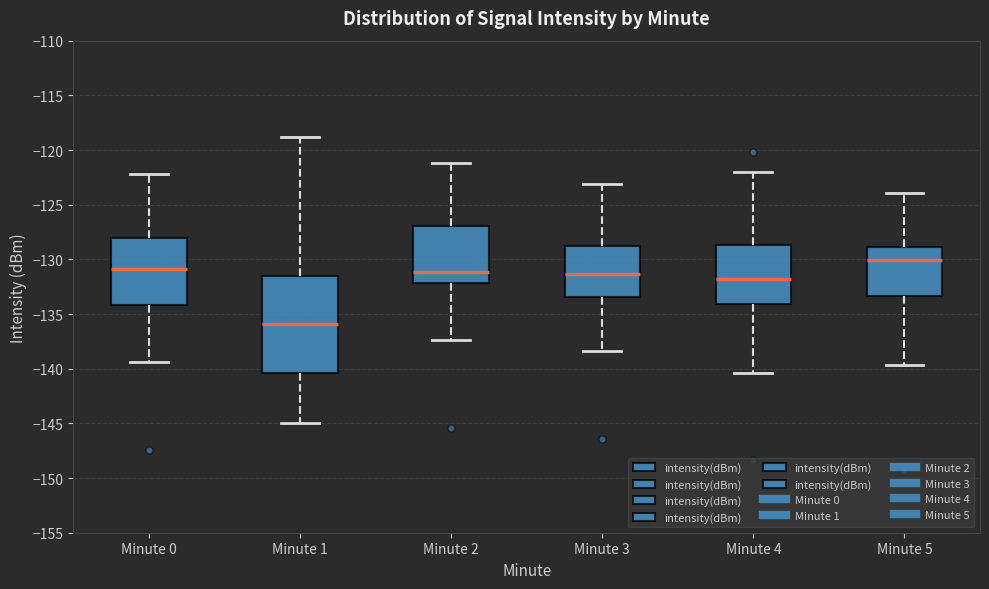

Which box is the tallest, from its lower edge to its upper edge?

Minute 1